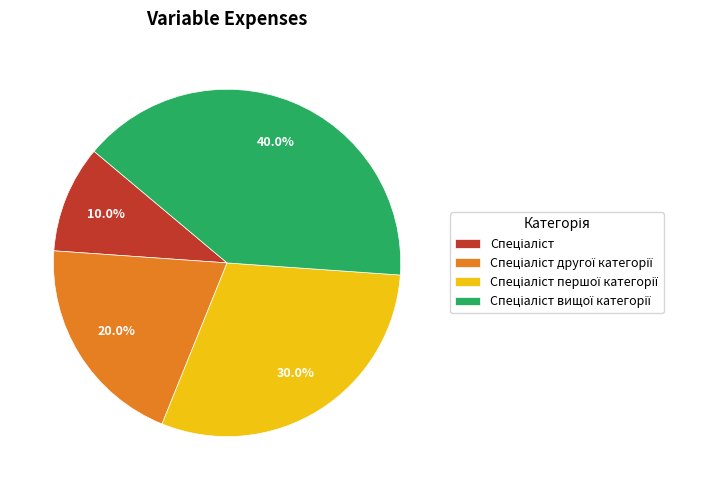

Is there any slice that represents more than half of the pie?

No